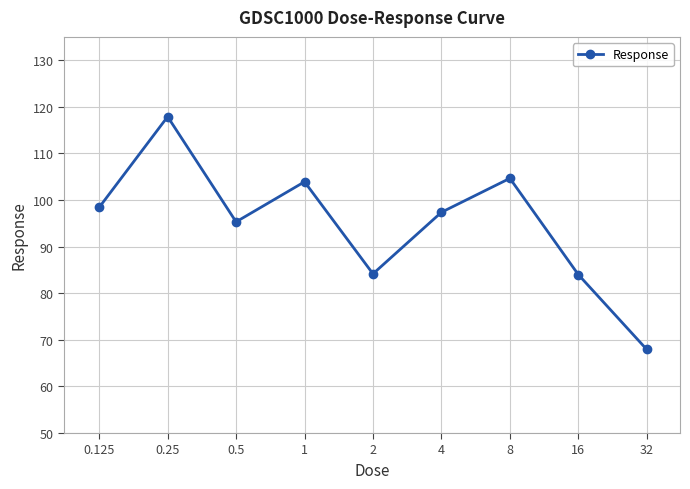

What is the minimum value shown in the chart?

67.9